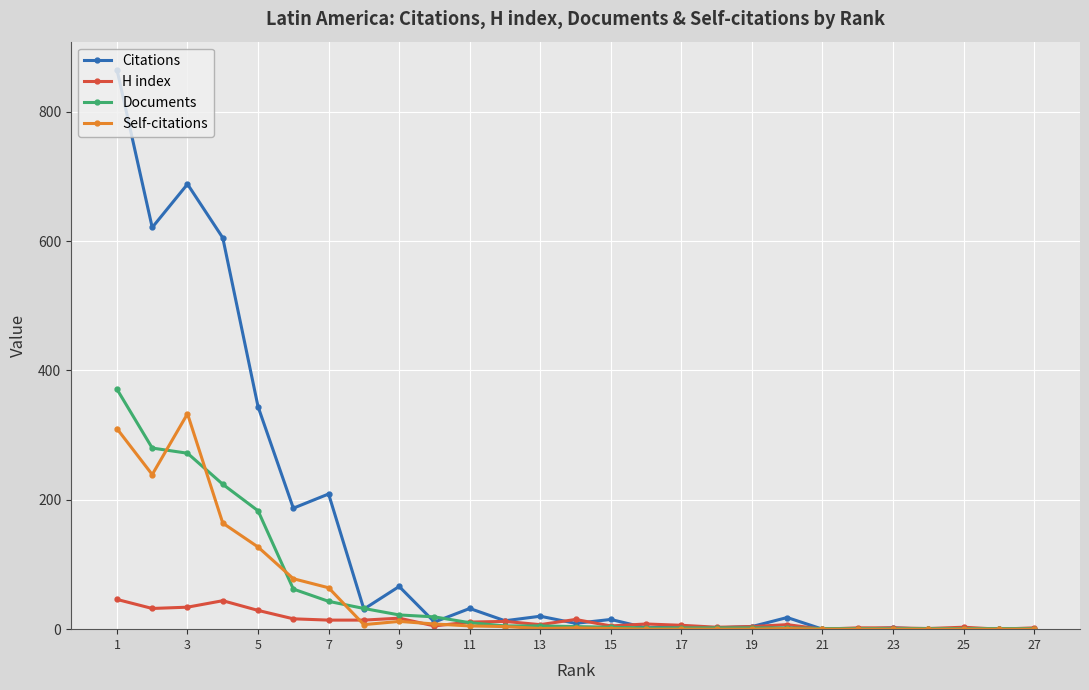

List the series in order of their peak value, highest first.

Citations, Documents, Self-citations, H index